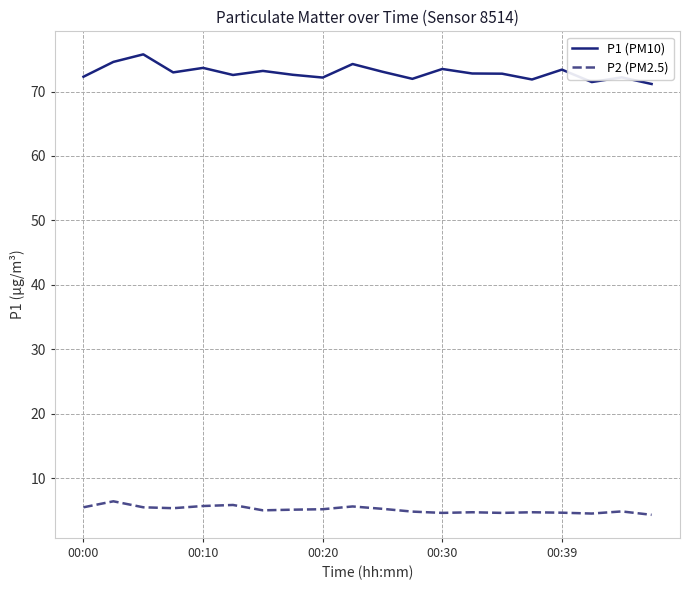

Which series has the largest total across all categories?

P1 (PM10)